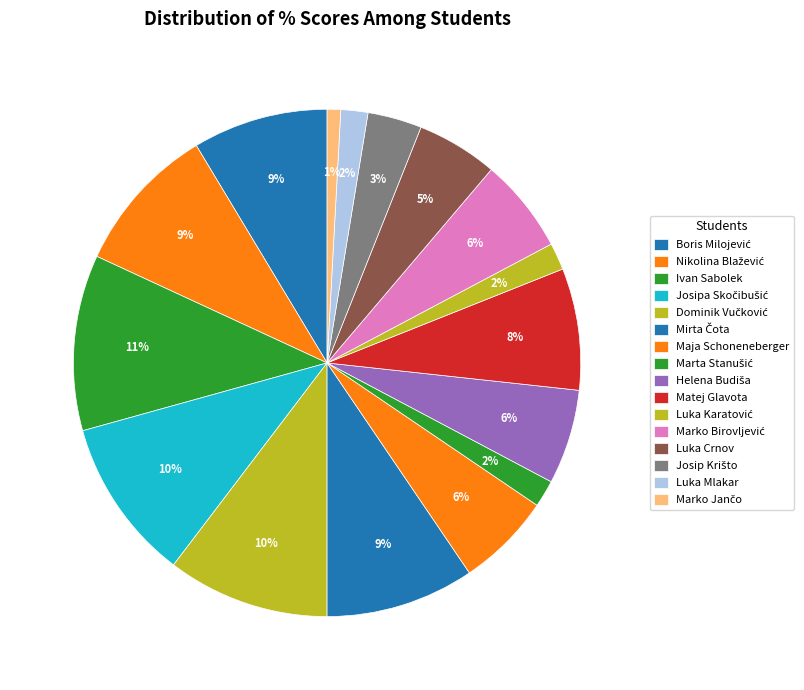

Combined, what portion of the pie is Helena Budiša and Matej Glavota?

13.8%